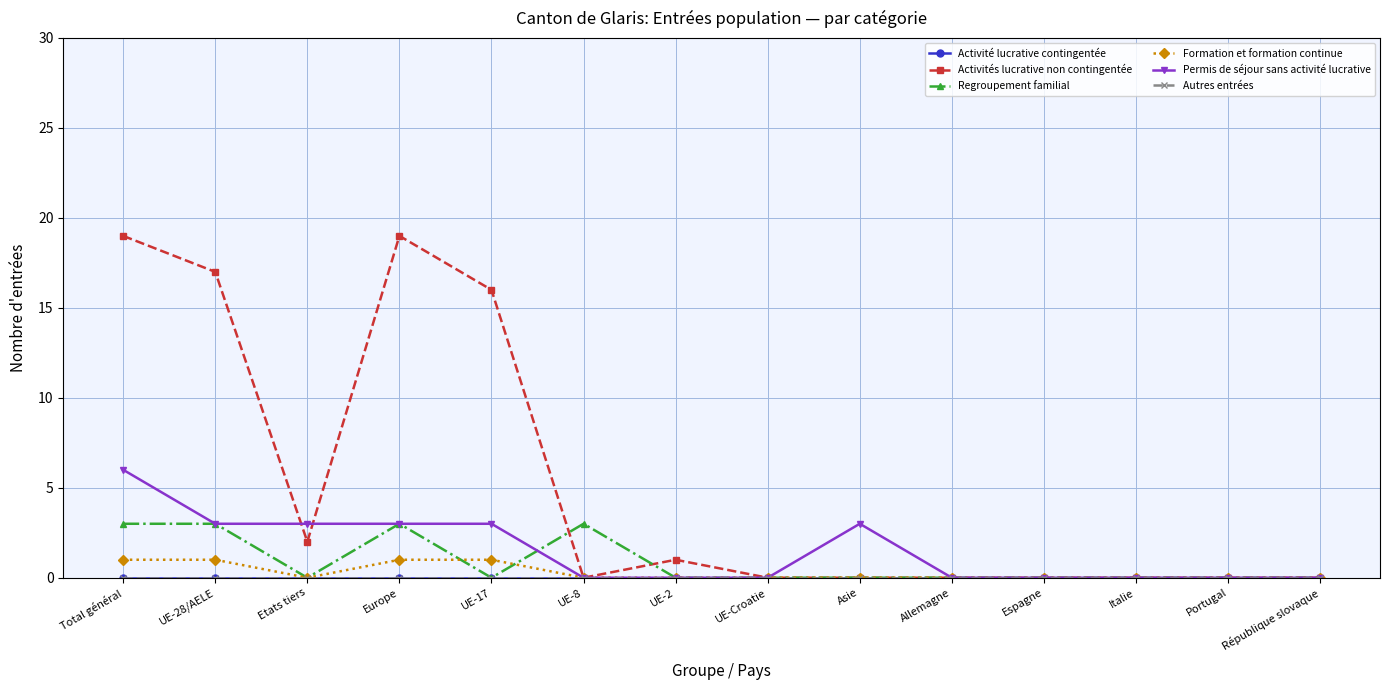

Rank the series by their maximum value, from lowest to highest.

Activité lucrative contingentée, Autres entrées, Formation et formation continue, Regroupement familial, Permis de séjour sans activité lucrative, Activités lucrative non contingentée